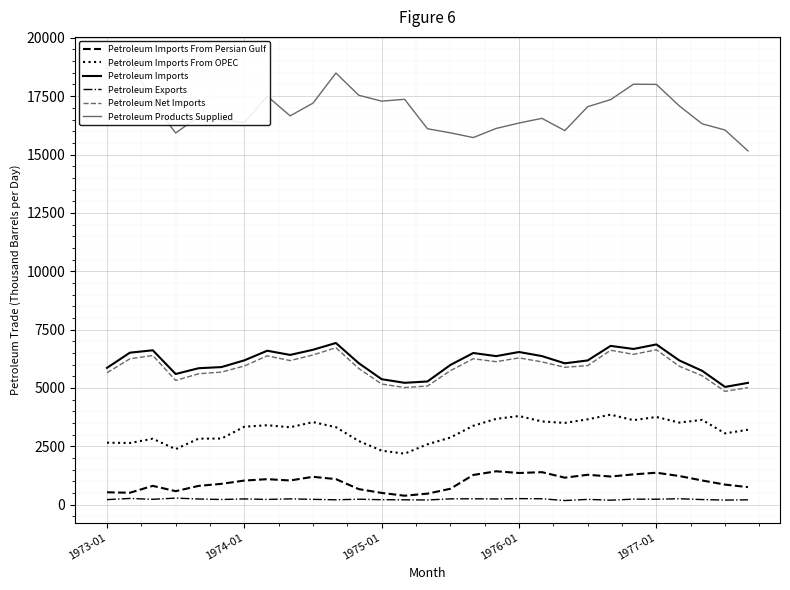

True or false: Petroleum Imports has a value of 8395.4 at 1974-01.

False